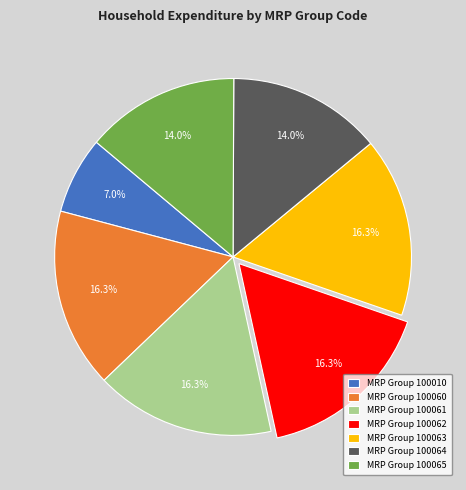

Does MRP Group 100062 account for over 50% of the chart?

No